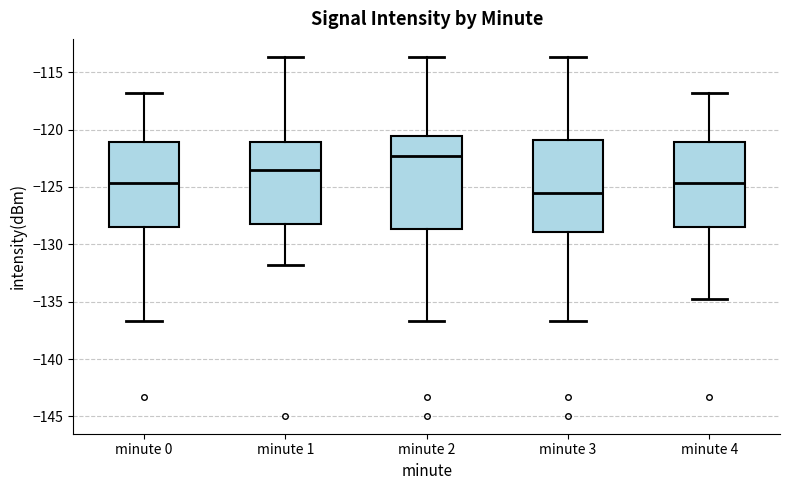

Where does the upper whisker of the box for minute 0 end on the y-axis? The values are not printed on the chart, so give them approximately, as read against the axis.

-117.0